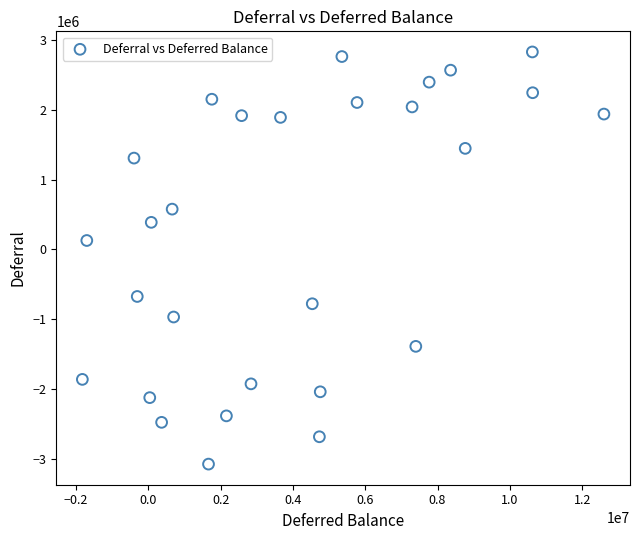

What is the range of X values (max minus min)?

14425413.6